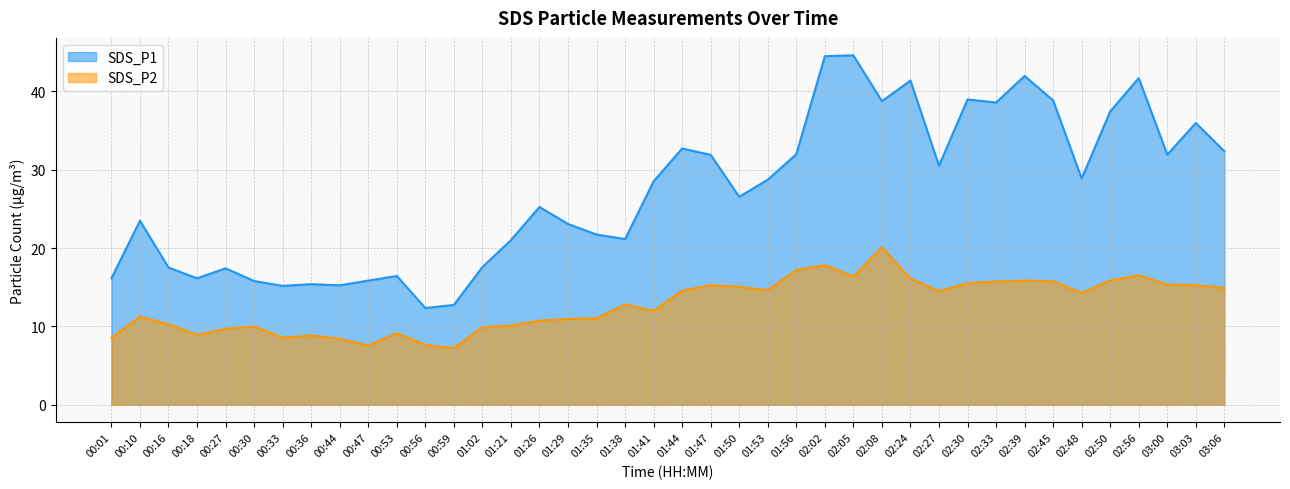

The SDS_P2 series shows 7.1 at 01:44. True or false?

False